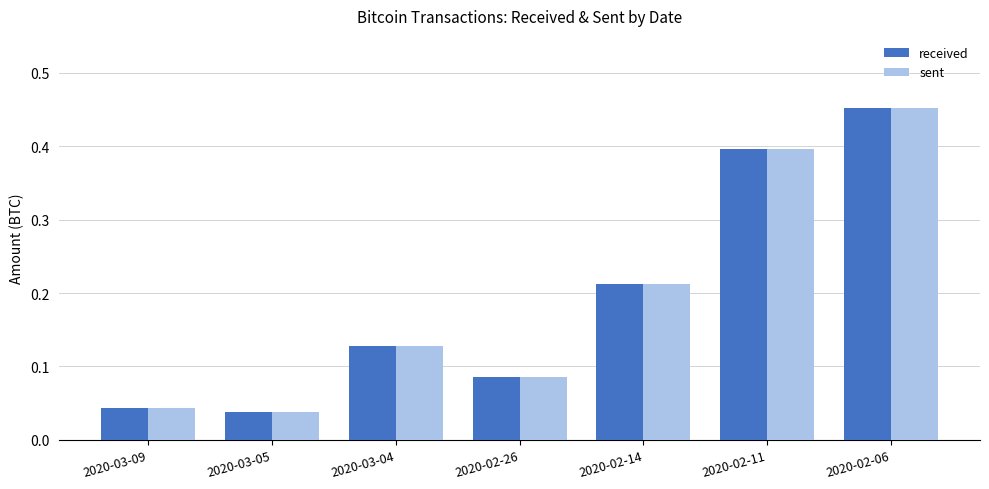

How many groups of bars are there?

7